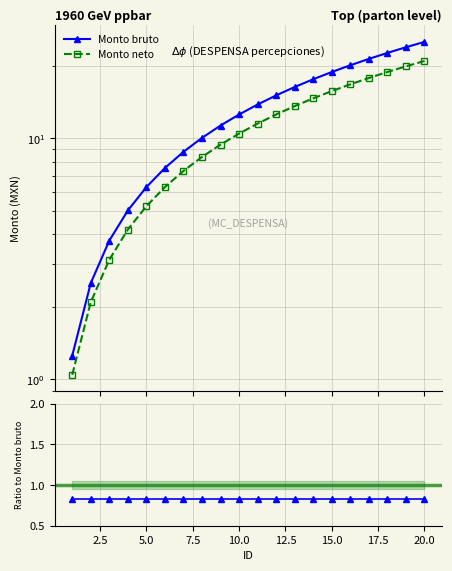

Reading left to right, what are all the values shown in this chart?

Monto bruto: 1.3	2.5	3.8	5.0	6.3	7.5	8.8	10.0	11.3	12.6	13.8	15.1	16.3	17.6	18.8	20.1	21.3	22.6	23.8	25.1
Monto neto: 1.0	2.1	3.1	4.2	5.2	6.3	7.3	8.4	9.4	10.5	11.5	12.6	13.6	14.6	15.7	16.7	17.8	18.8	19.9	20.9
Ratio neto/bruto: 0.8	0.8	0.8	0.8	0.8	0.8	0.8	0.8	0.8	0.8	0.8	0.8	0.8	0.8	0.8	0.8	0.8	0.8	0.8	0.8